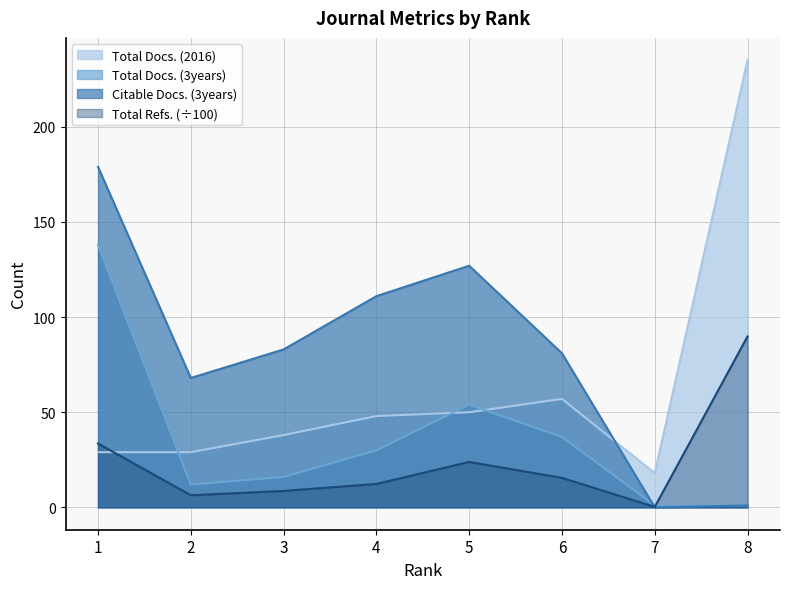

At which label does Total Docs. (3years) reach its peak?

1